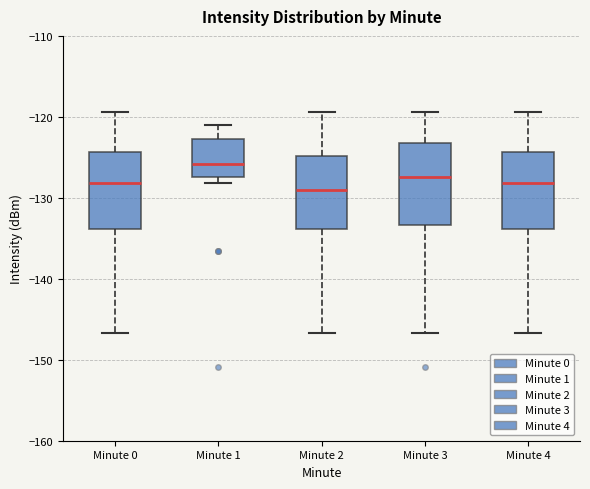

Reading left to right, read every box against the y-axis: the position of its median line, the range the box covers, and the ends of its whiskers. The values are not printed on the chart, so give them approximately, as read against the axis.

Minute 0: median -128, box -134 to -124, whiskers -147 to -119
Minute 1: median -126, box -127 to -123, whiskers -128 to -121
Minute 2: median -129, box -134 to -125, whiskers -147 to -119
Minute 3: median -127, box -133 to -123, whiskers -147 to -119
Minute 4: median -128, box -134 to -124, whiskers -147 to -119